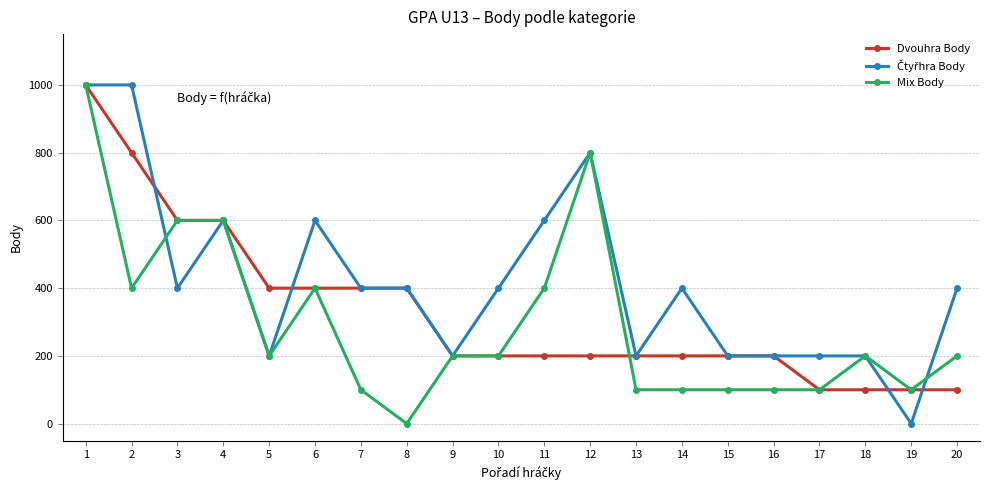

Which series changed the most between 3 and 18?

Dvouhra Body